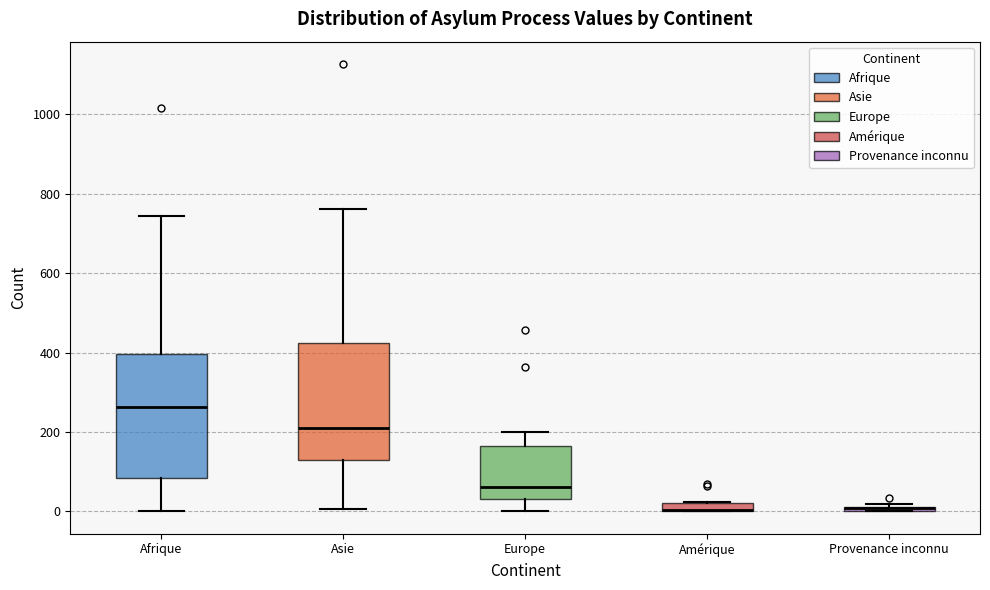

Where is the lower edge of the box for Provenance inconnu on the y-axis? The values are not printed on the chart, so give them approximately, as read against the axis.

0